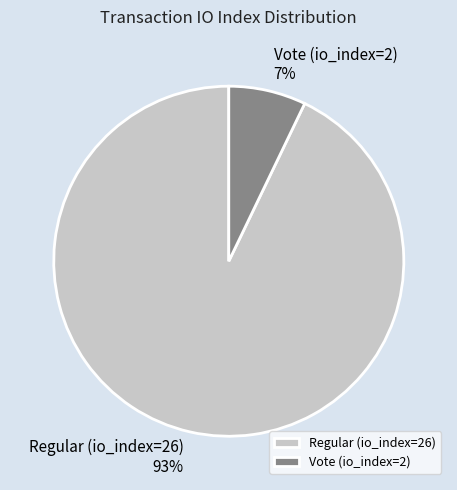

Which has a higher value, Vote (io_index=2) or Regular (io_index=26)?

Regular (io_index=26)